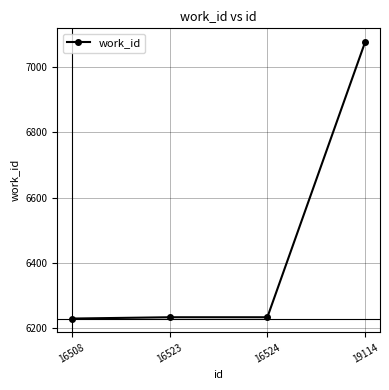

Which category has the highest value across all series?

19114